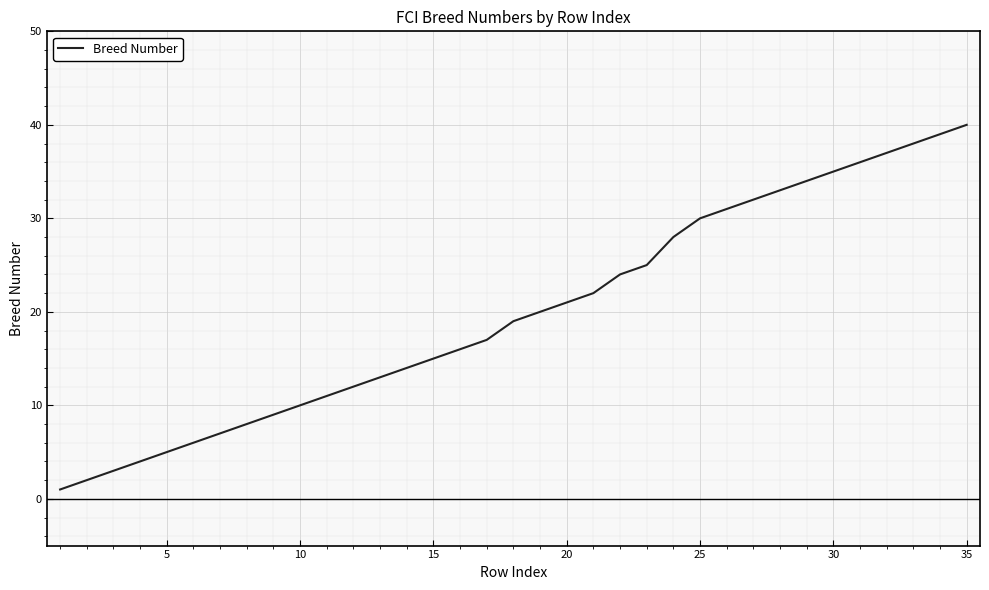

What is the greatest value displayed?

40